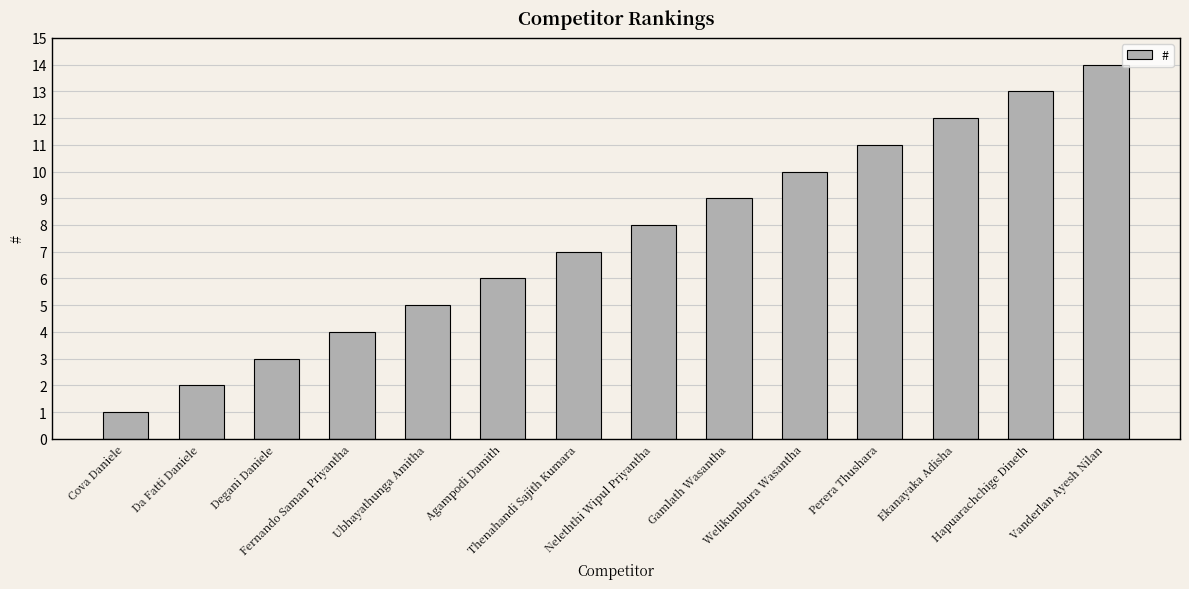

Rank the categories by value from lowest to highest.

Cova Daniele, Da Fatti Daniele, Degani Daniele, Fernando Saman Priyantha, Ubhayathunga Amitha, Agampodi Damith, Thenahandi Sajith Kumara, Neleththi Wipul Priyantha, Gamlath Wasantha, Welikumbura Wasantha, Perera Thushara, Ekanayaka Adisha, Hapuarachchige Dineth, Vanderlan Ayesh Nilan